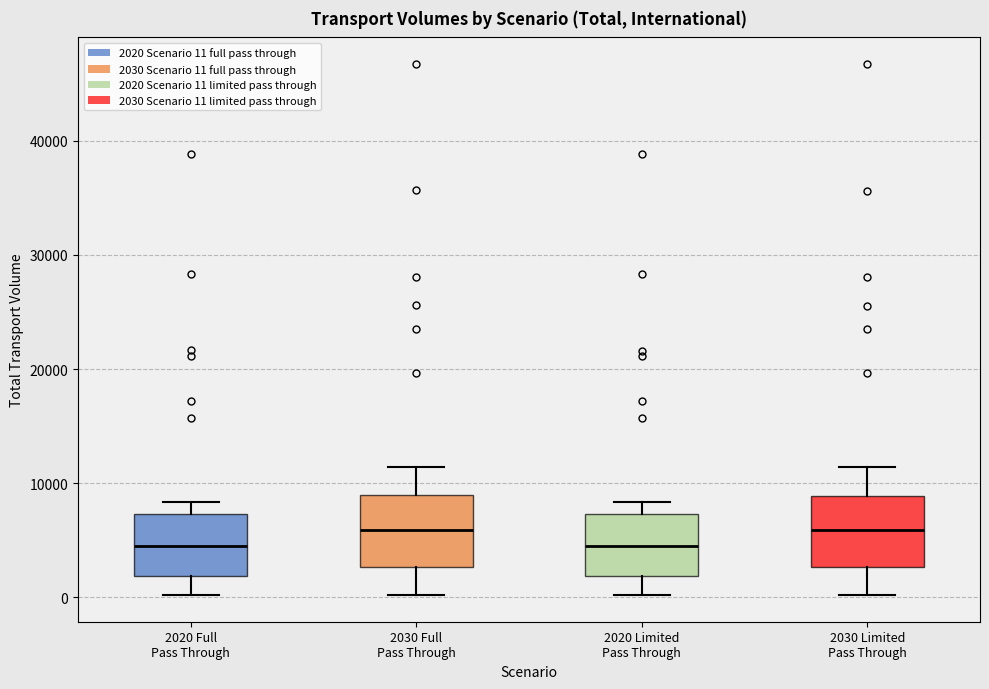

Reading left to right, transcribe this box plot: for each box, give where its median line is, the range the box spans, and where its two whiskers end, as read against the y-axis. The values are not printed on the chart, so give them approximately, as read against the axis.

2020 Full Pass Through: median 5000, box 2000 to 7000, whiskers 0 to 8000
2030 Full Pass Through: median 6000, box 3000 to 9000, whiskers 0 to 11000
2020 Limited Pass Through: median 5000, box 2000 to 7000, whiskers 0 to 8000
2030 Limited Pass Through: median 6000, box 3000 to 9000, whiskers 0 to 11000